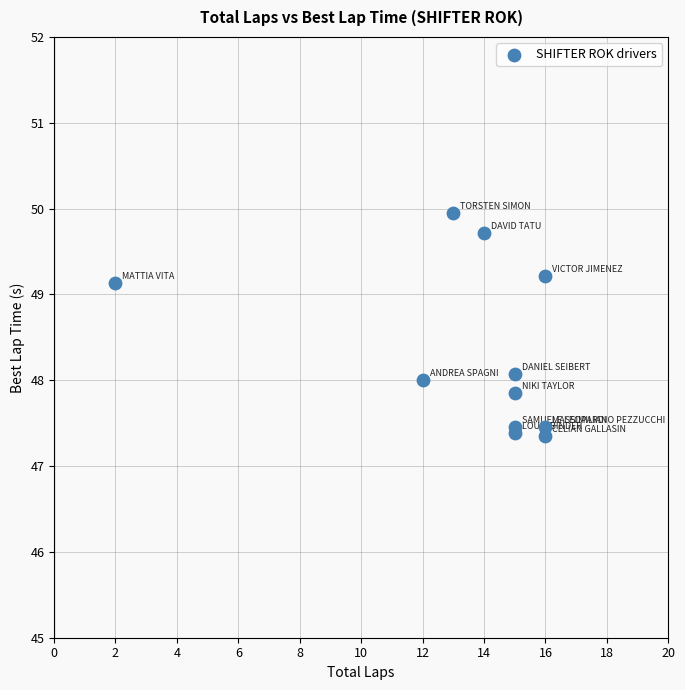

What is the average Y value?

48.3